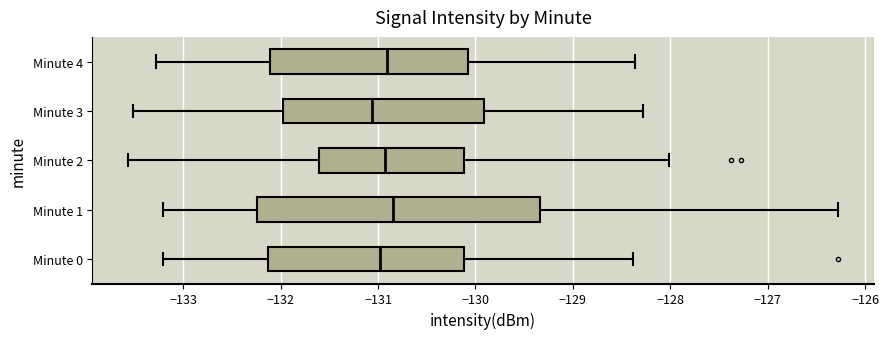

Reading bottom to top, transcribe this box plot: for each box, give where its median line is, the range the box spans, and where its two whiskers end, as read against the x-axis. The values are not printed on the chart, so give them approximately, as read against the axis.

Minute 0: median -131.0, box -132.1 to -130.1, whiskers -133.2 to -128.4
Minute 1: median -130.8, box -132.2 to -129.3, whiskers -133.2 to -126.3
Minute 2: median -130.9, box -131.6 to -130.1, whiskers -133.6 to -128.0
Minute 3: median -131.1, box -132.0 to -129.9, whiskers -133.5 to -128.3
Minute 4: median -130.9, box -132.1 to -130.1, whiskers -133.3 to -128.4